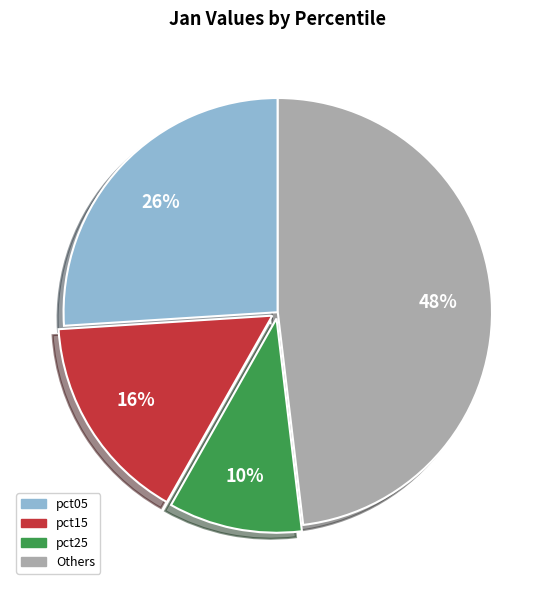

To the nearest percent, what is the difference between the pct15 and Others slice percentages?

32%